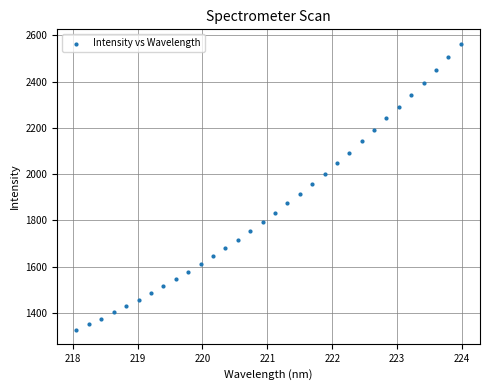

What is the range of Y values (max minus min)?

1236.3